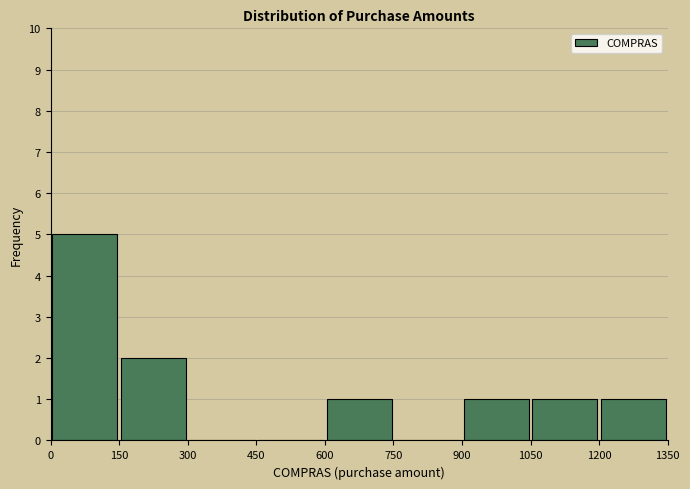

What is the height of the bar covering 1200 to 1350 on the x-axis? The values are not printed on the chart, so give them approximately, as read against the axis.

1